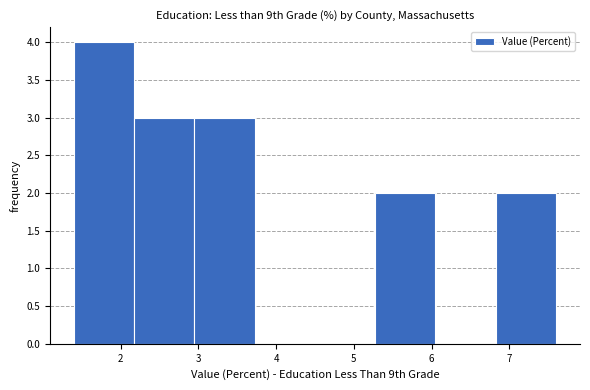

Reading left to right, list every bar in this chart as the range it spans on the x-axis followed by its height. Neither the bar edges nor the heights are printed on the chart, so give them approximately, as read against the axes.

1.4 to 2.2: 4
2.2 to 3.0: 3
3.0 to 3.7: 3
3.7 to 4.5: 0
4.5 to 5.3: 0
5.3 to 6.1: 2
6.1 to 6.8: 0
6.8 to 7.6: 2